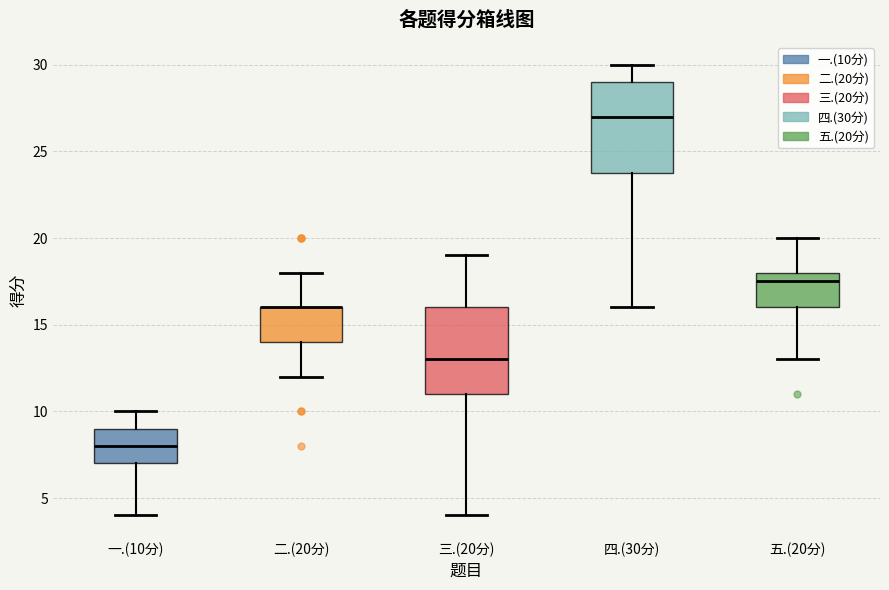

Where is the upper edge of the box for 四.(30分) on the y-axis? The values are not printed on the chart, so give them approximately, as read against the axis.

29.0